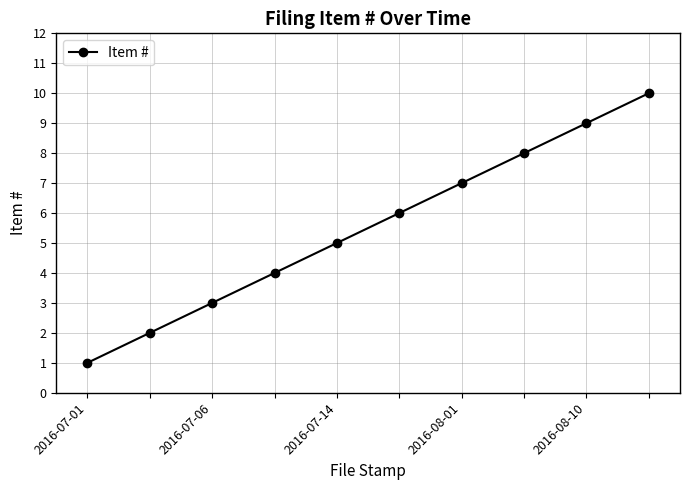

What is the smallest value displayed?

1